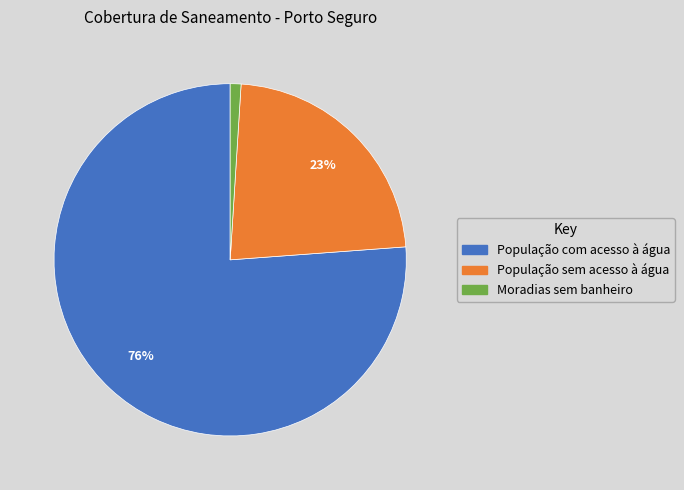

Which has a higher value, População com acesso à água or População sem acesso à água?

População com acesso à água